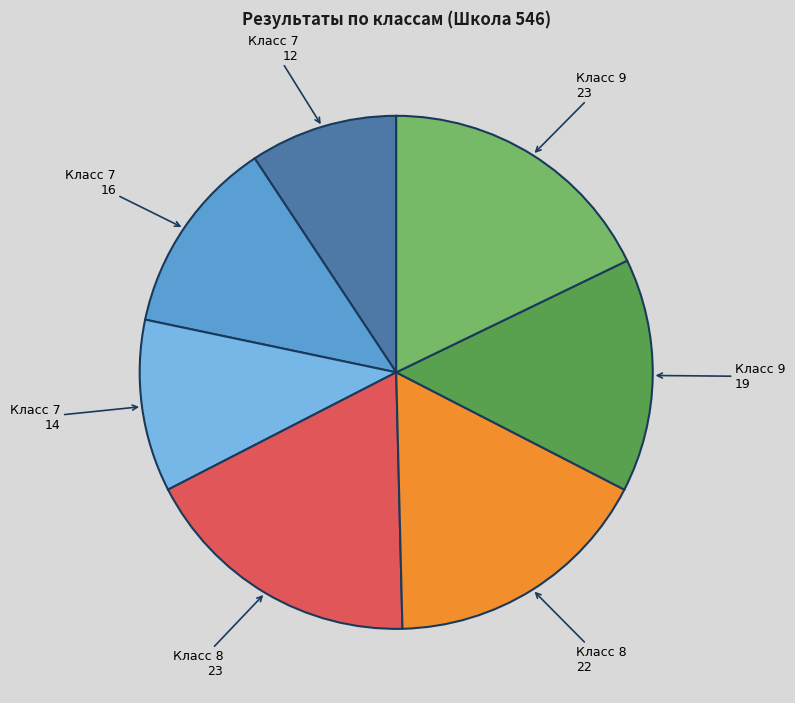

Is there any slice that represents more than half of the pie?

No